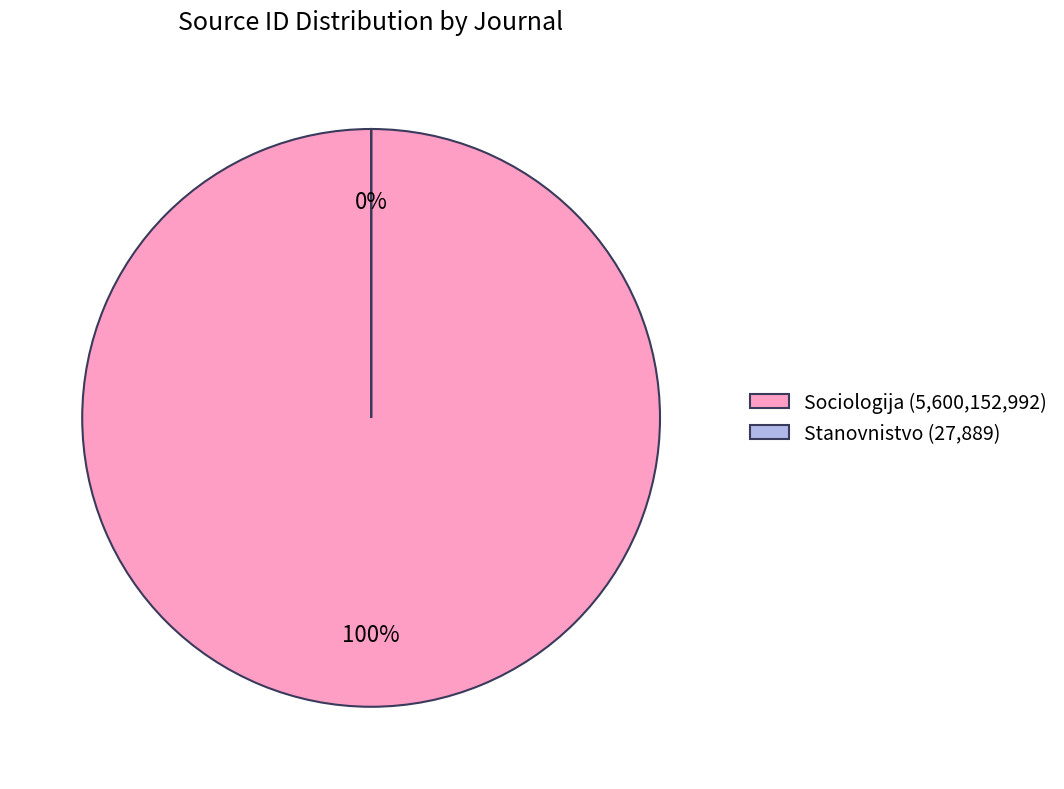

Is the sum of Sociologija and Stanovnistvo greater than half?

Yes